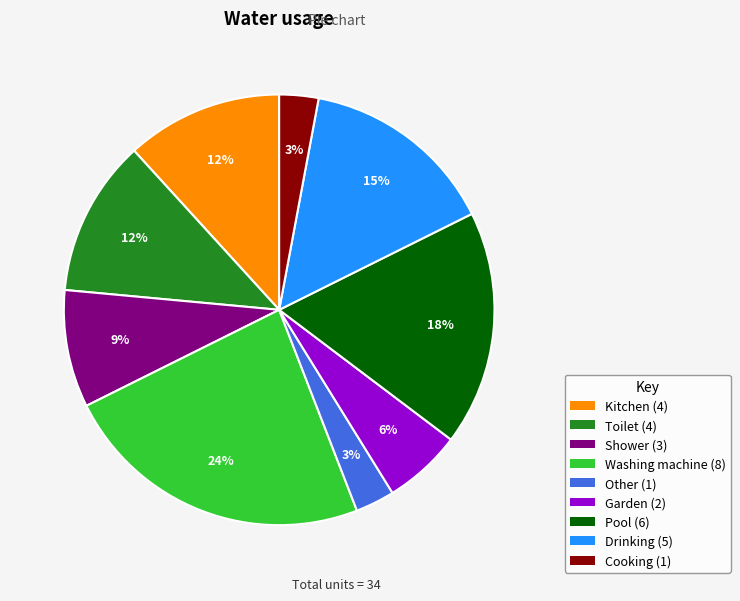

Count the number of slices in the pie.

9